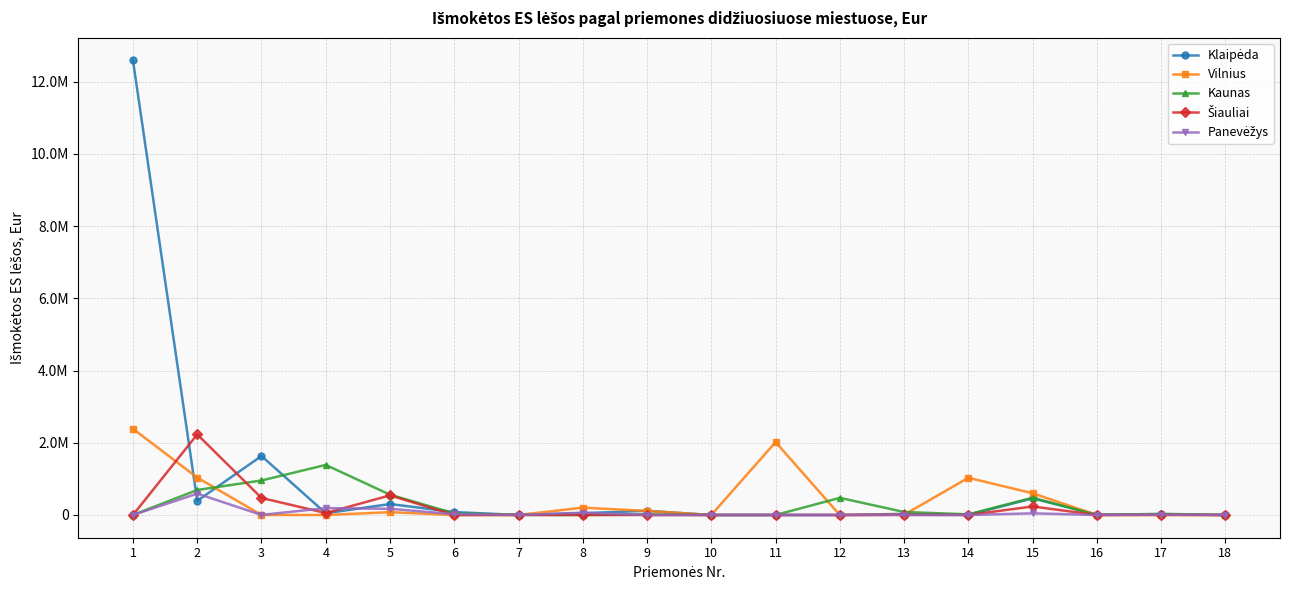

Is this an area chart (filled region under the line)?

No